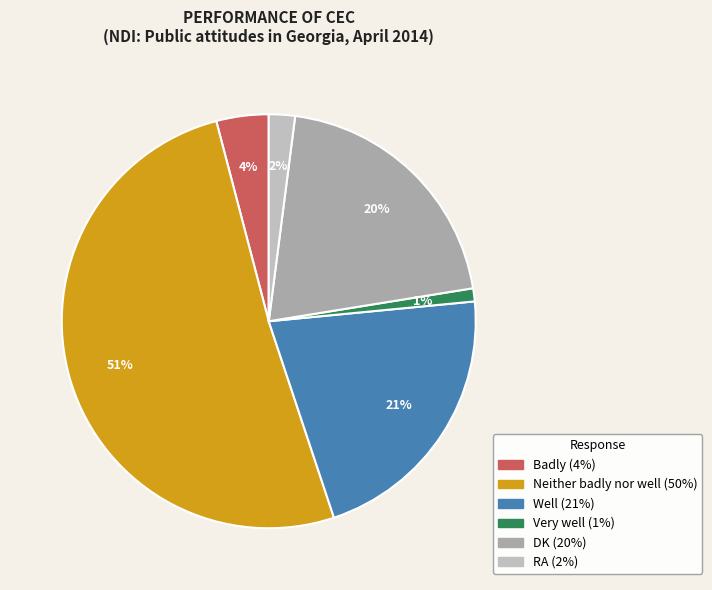

How many segments does this pie chart have?

6